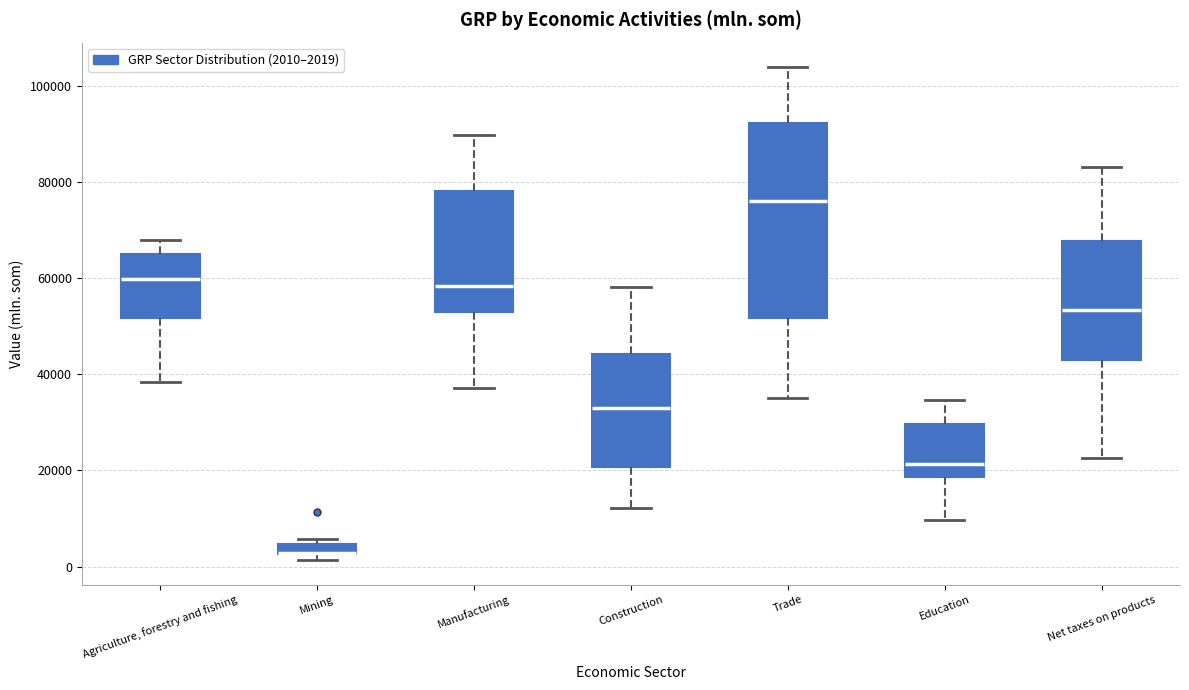

Where does the upper whisker of the box for Net taxes on products end on the y-axis? The values are not printed on the chart, so give them approximately, as read against the axis.

84000